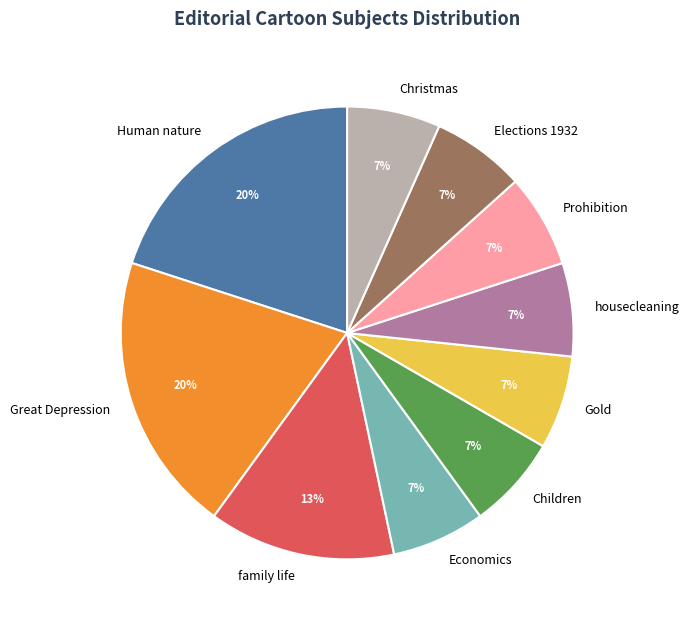

How many segments does this pie chart have?

10